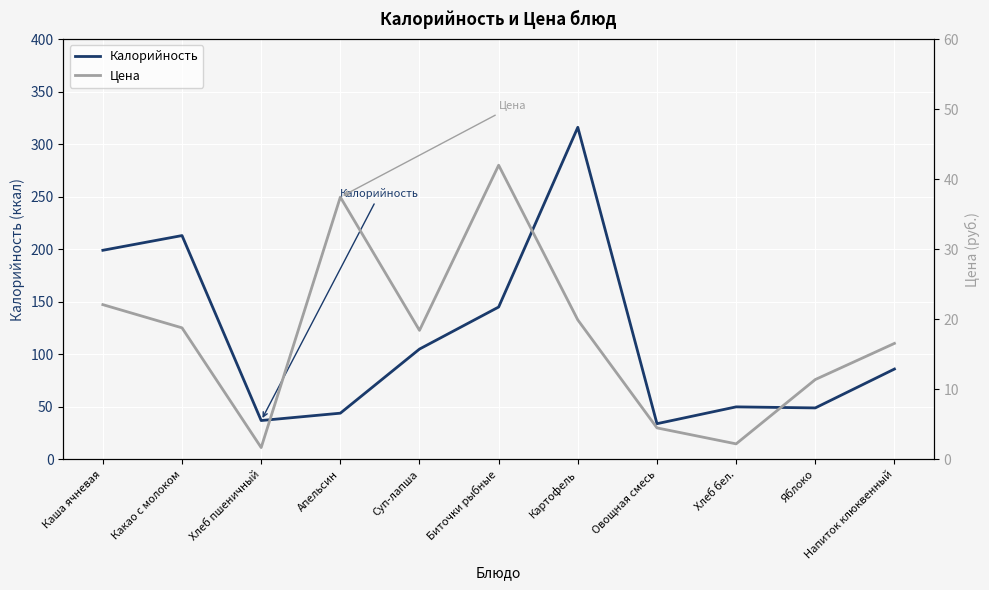

How many data points in Калорийность are above 86?

5